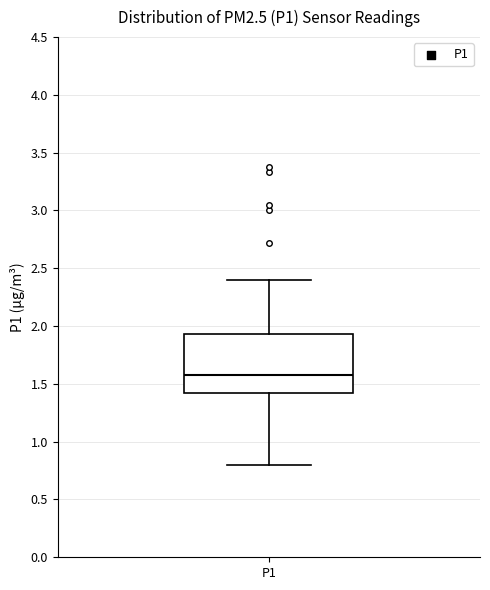

Read this box plot against the y-axis: the position of the median line, the range covered by the box, and the ends of both whiskers. The values are not printed on the chart, so give them approximately, as read against the axis.

median 1.60, box 1.40 to 1.95, whiskers 0.80 to 2.40